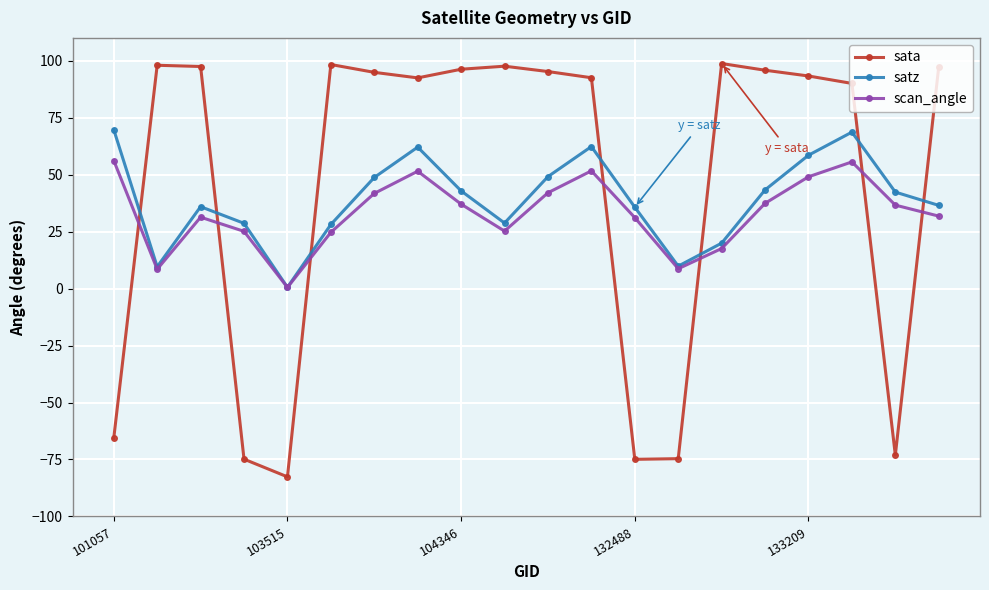

Which series has the largest range (max minus min)?

sata